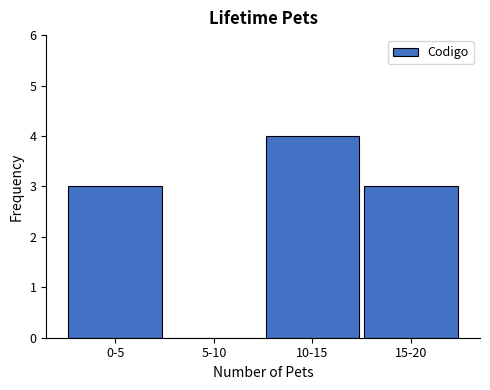

Reading right to left, list all the values displayed in this chart.

15-20=3	10-15=4	5-10=0	0-5=3